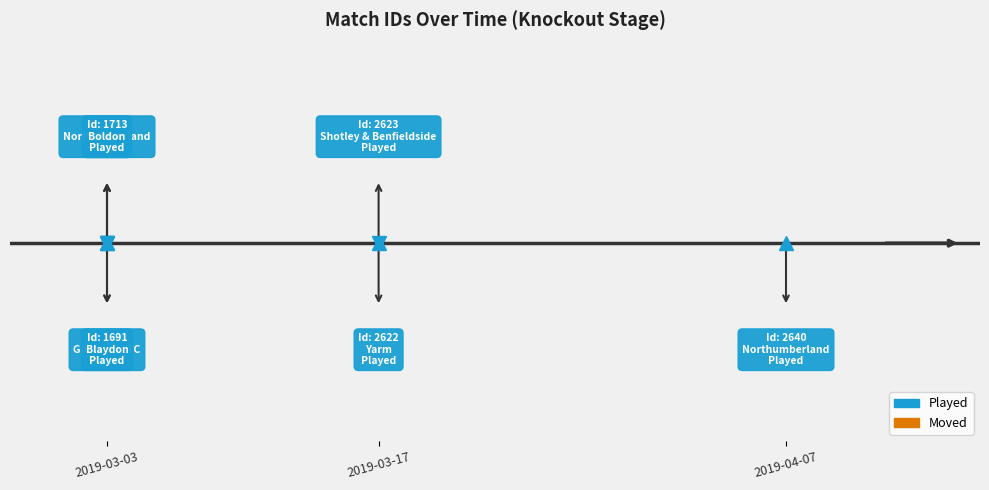

At which category does the chart reach its peak across all series?

2019-04-07 (2640)